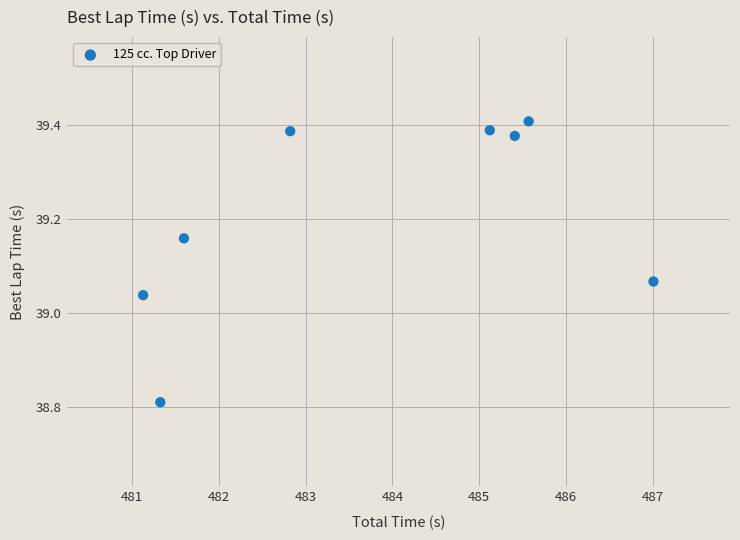

What is the average X value?

483.7